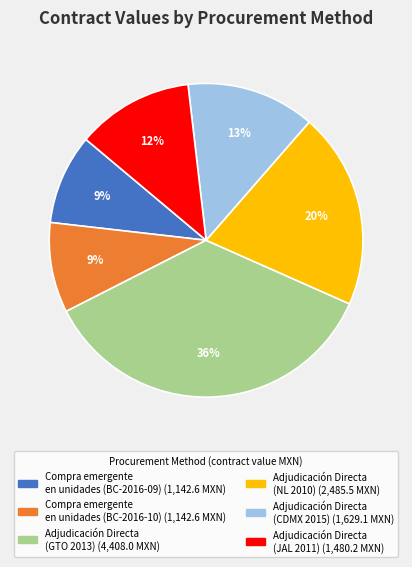

Is the sum of Adjudicación Directa (NL 2010) and Adjudicación Directa (CDMX 2015) greater than half?

No